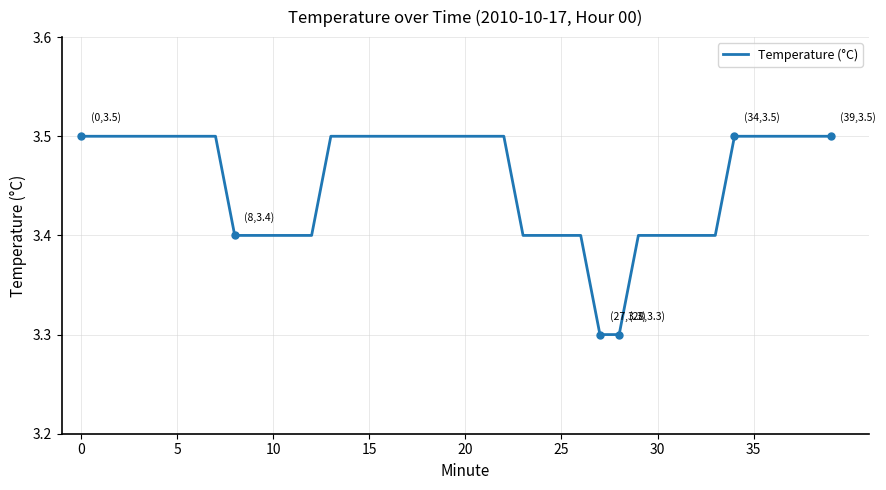

Reading left to right, list all the values displayed in this chart.

3.5	3.5	3.5	3.5	3.5	3.5	3.5	3.5	3.4	3.4	3.4	3.4	3.4	3.5	3.5	3.5	3.5	3.5	3.5	3.5	3.5	3.5	3.5	3.4	3.4	3.4	3.4	3.3	3.3	3.4	3.4	3.4	3.4	3.4	3.5	3.5	3.5	3.5	3.5	3.5